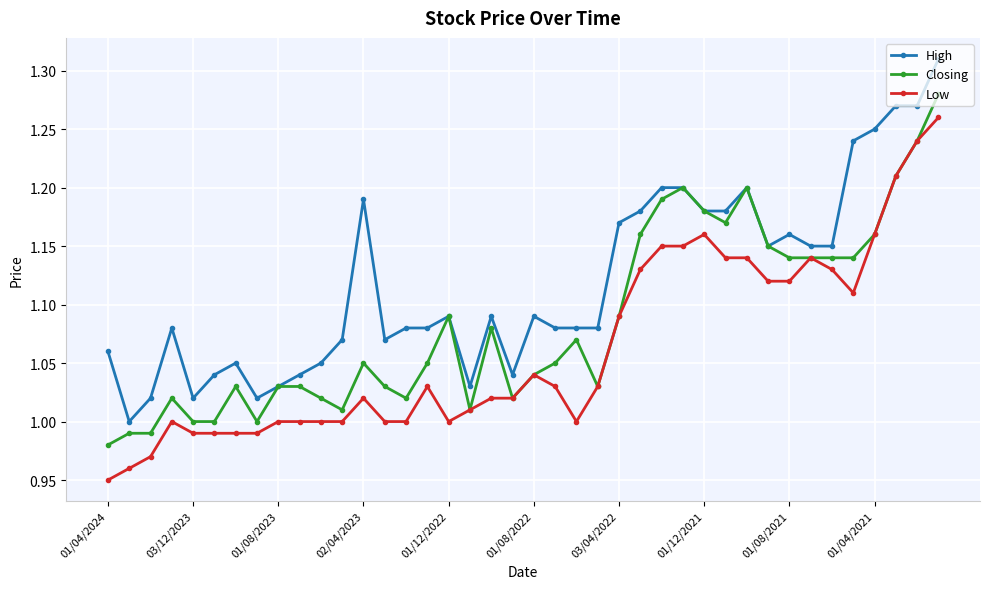

List the series in order of their overall mean, highest first.

High, Closing, Low